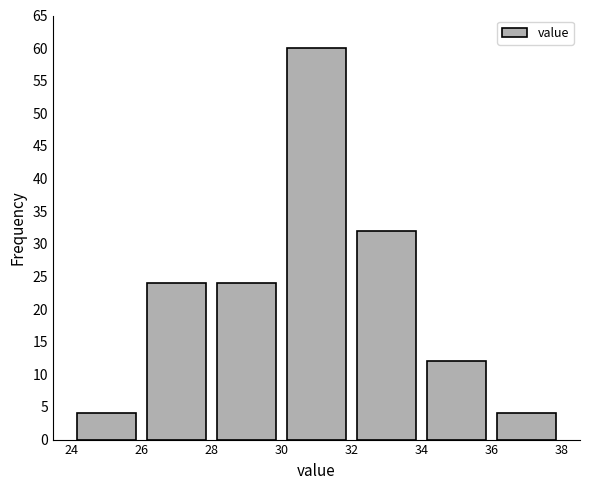

How tall is the bar that spans 34 to 36 on the x-axis? The values are not printed on the chart, so give them approximately, as read against the axis.

12